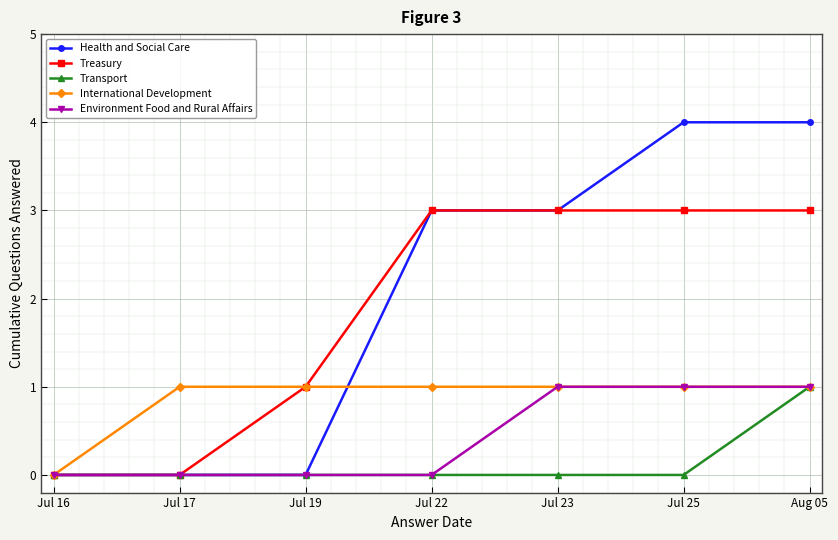

What position from the left is Jul 23?

5